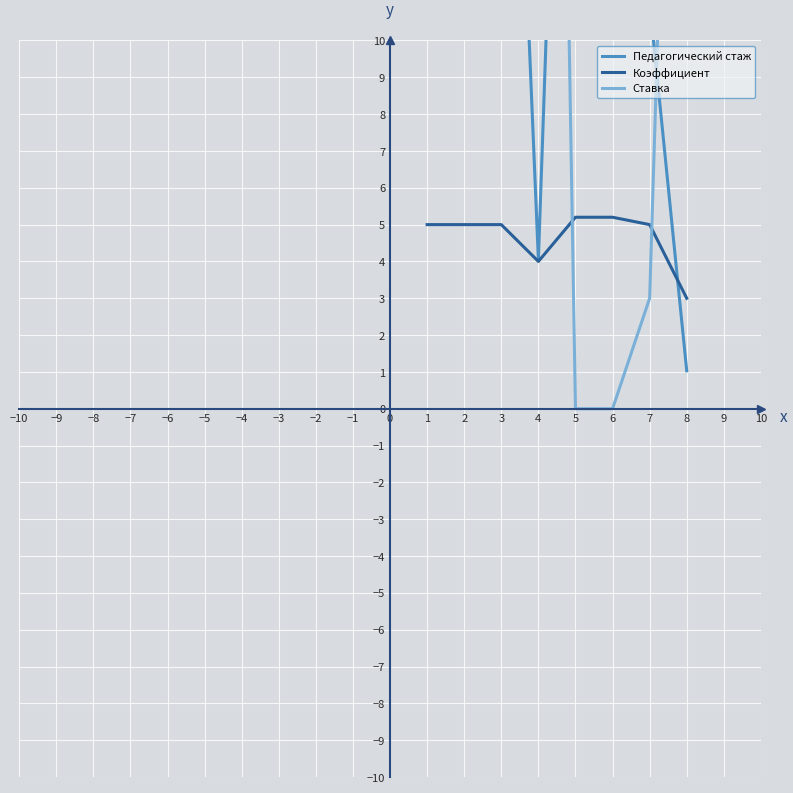

The value of Коэффициент at 5 is 5.2. True or false?

True